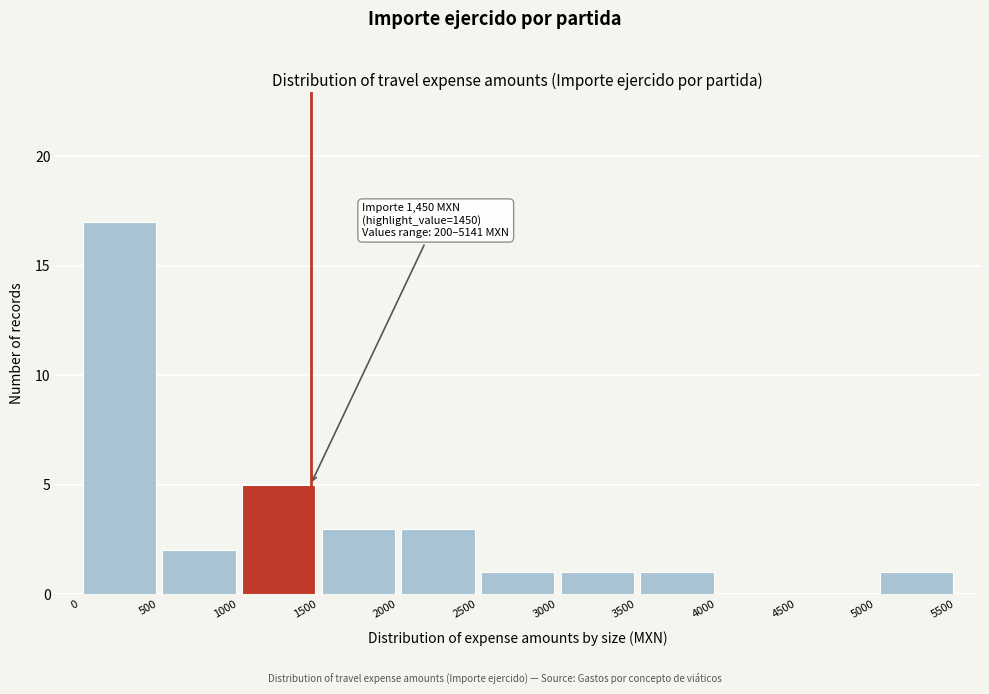

Over which range of the x-axis is the bar tallest?

0 to 500